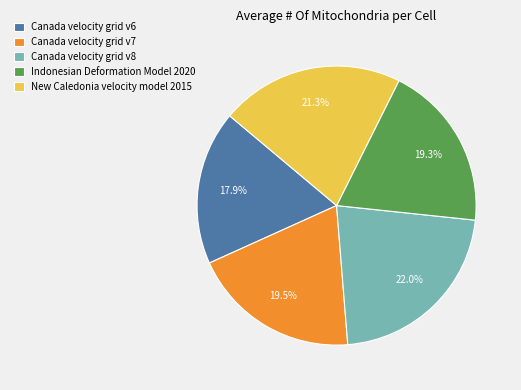

Combined, do Canada velocity grid v7 and Canada velocity grid v8 account for over 50%?

No